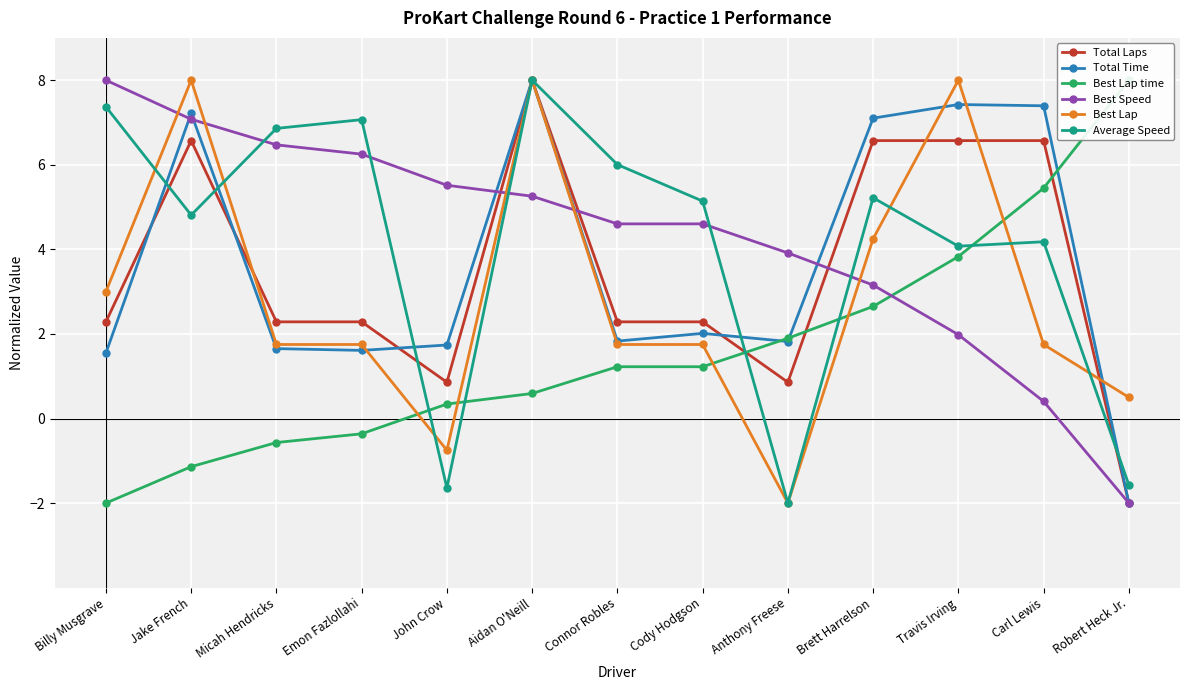

Where is the first local maximum for Average Speed?

Emon Fazlollahi